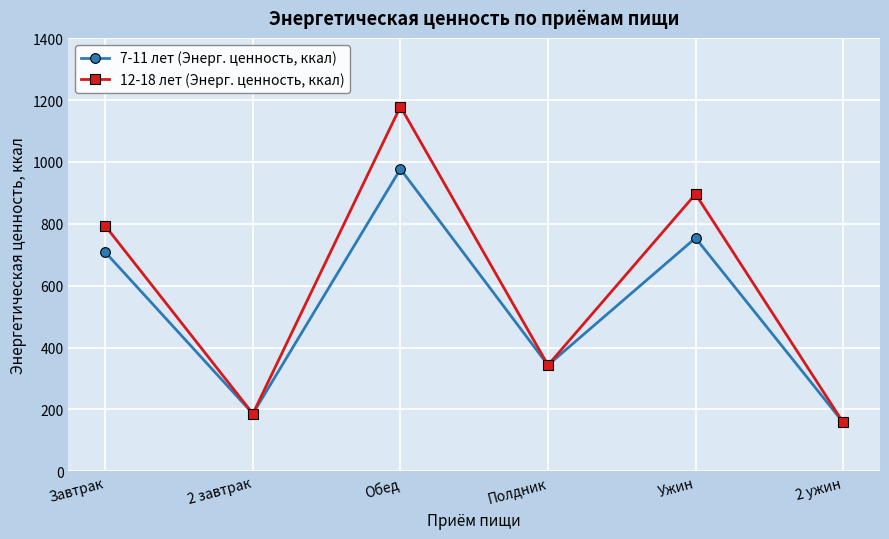

What is the difference between the maximum and minimum values in the 7-11 лет (Энерг. ценность, ккал) series?

819